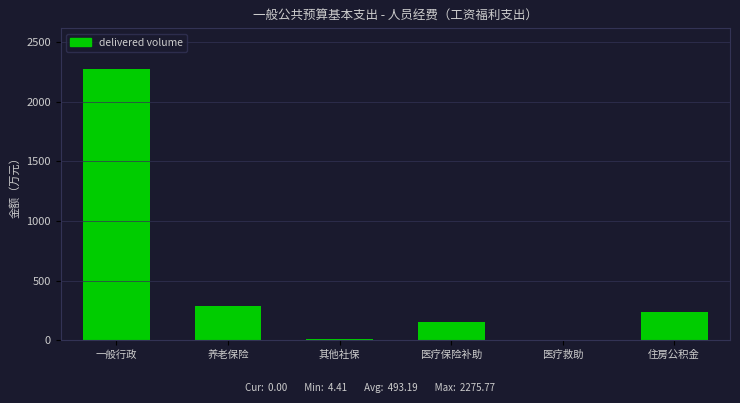

Where is the data nearest to the value 1140?

养老保险